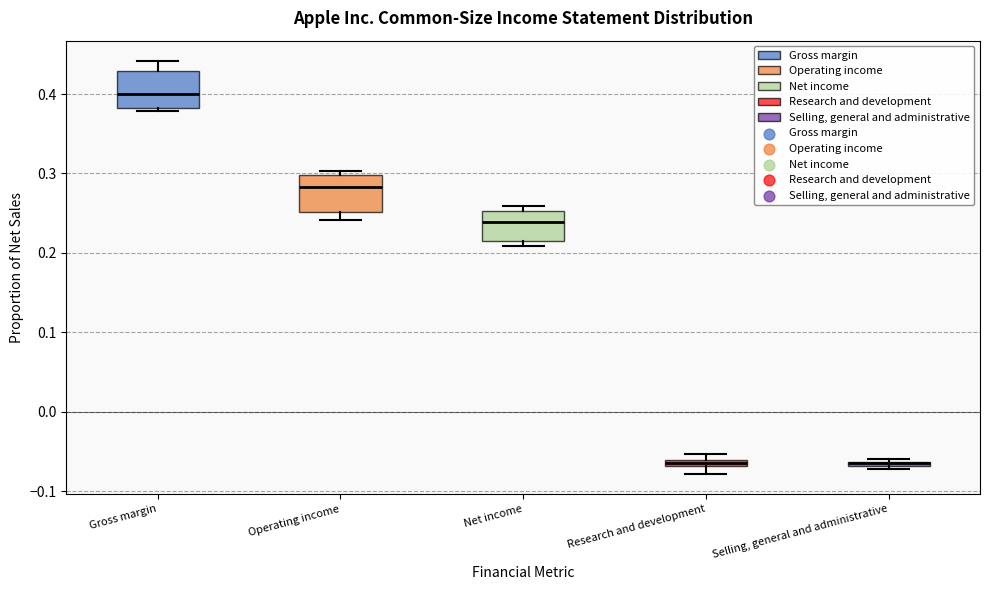

Where is the lower edge of the box for Operating income on the y-axis? The values are not printed on the chart, so give them approximately, as read against the axis.

0.25